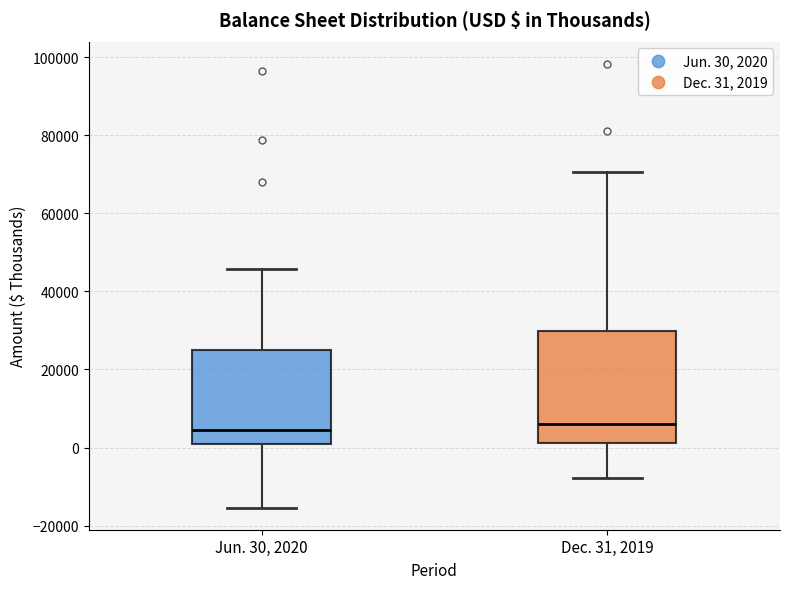

Comparing the boxes themselves (not the whiskers), which one is the tallest?

Dec. 31, 2019